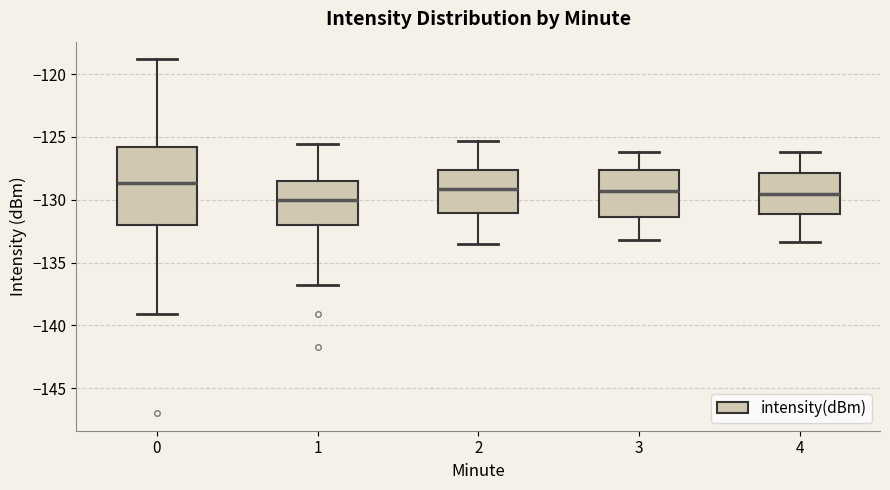

Where is the upper edge of the box at x = 2 on the y-axis? The values are not printed on the chart, so give them approximately, as read against the axis.

-127.5